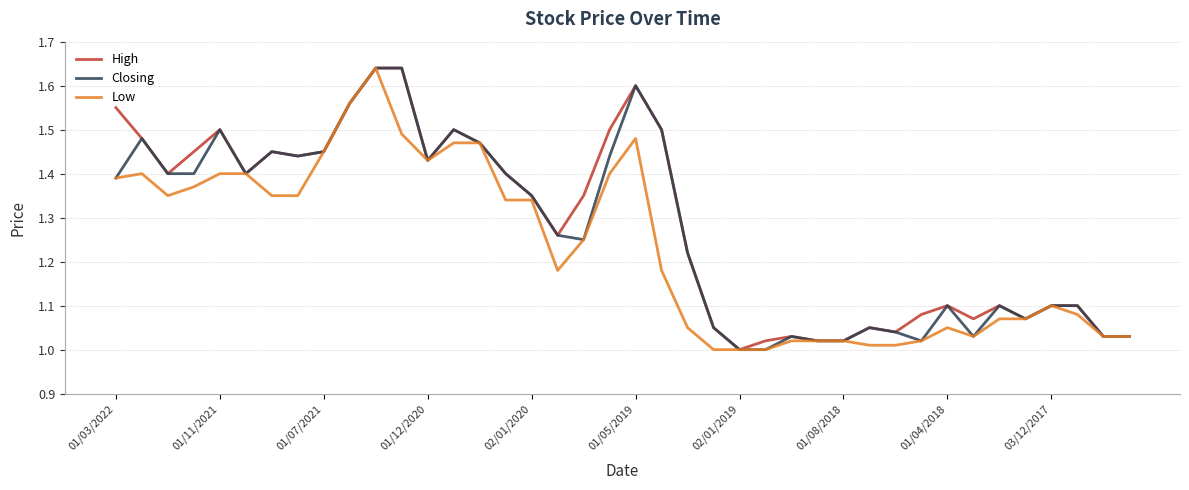

In Closing, how many points are lower than both neighbors (excluding endpoints)?

7